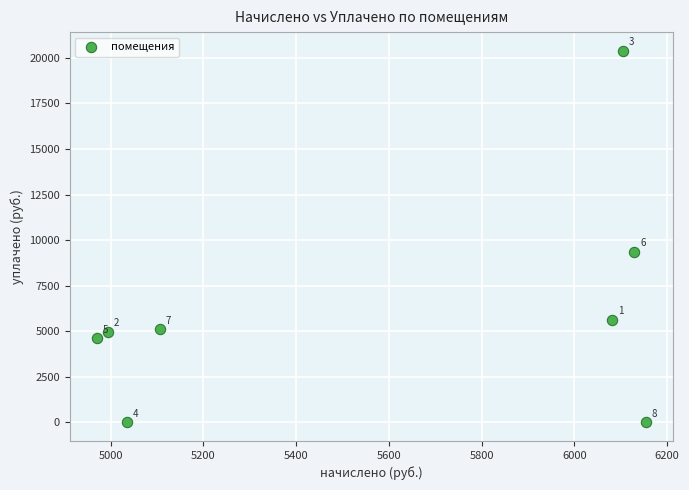

What is the average X value?

5572.4